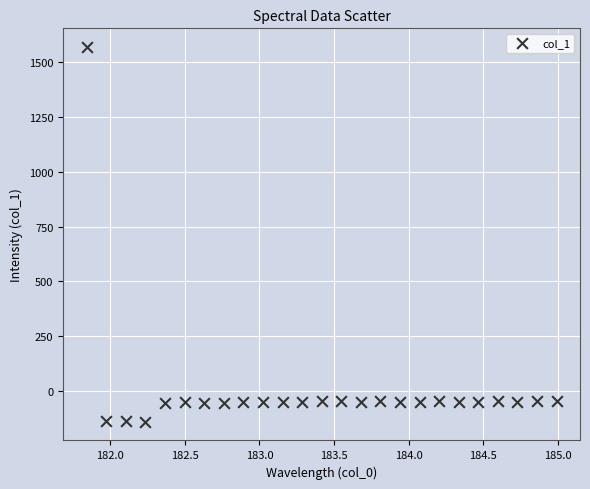

What is the range of Y values (max minus min)?

1708.3